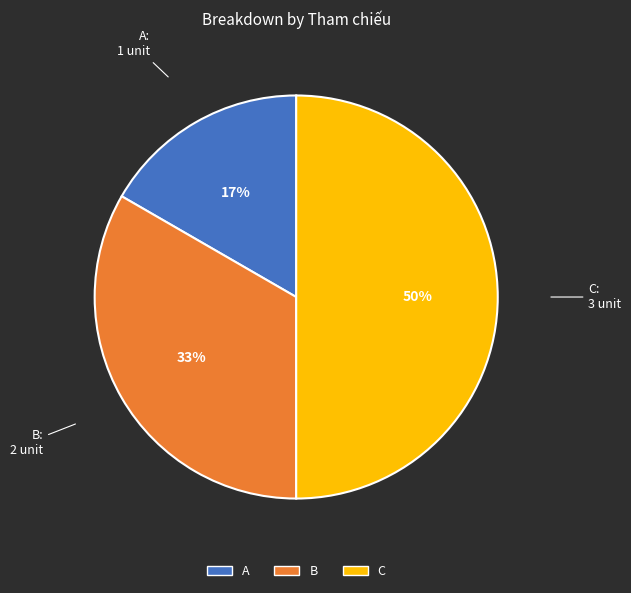

Rank the categories by value from highest to lowest.

C, B, A